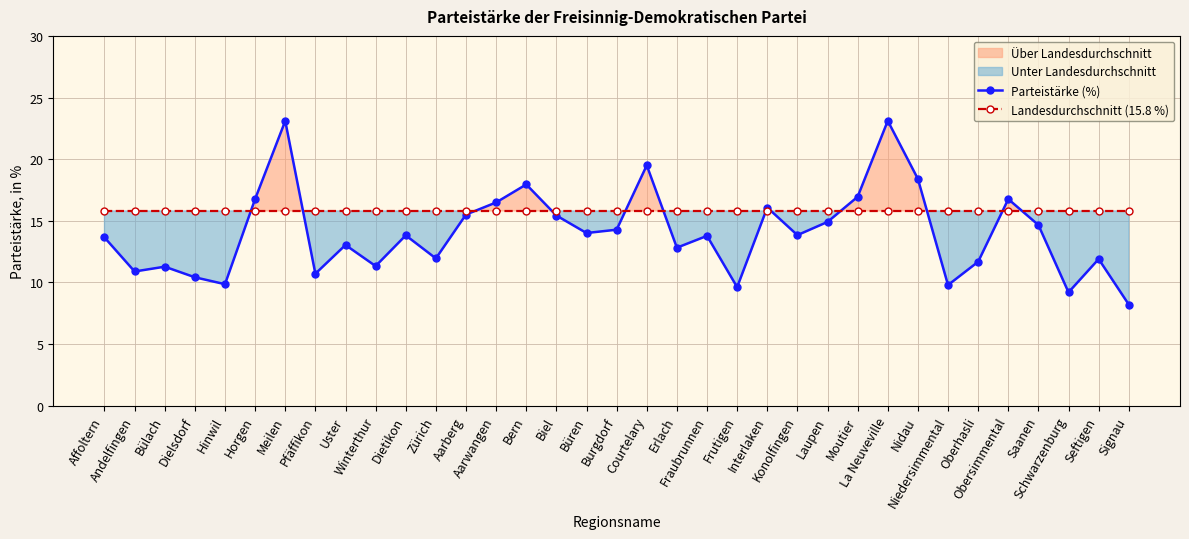

Does the chart have visible grid lines?

Yes